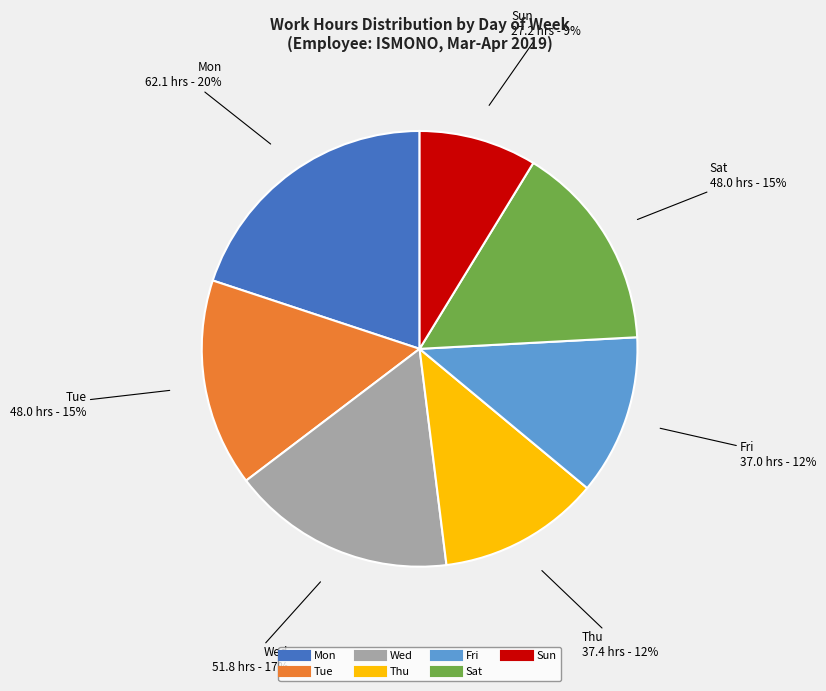

To the nearest percent, what is the combined percentage of Tue and Wed?

32%